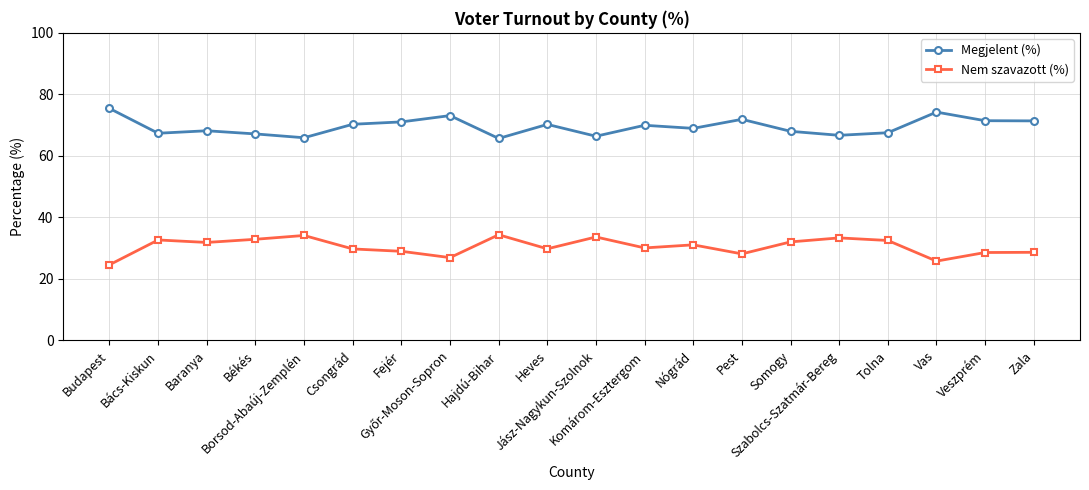

At which label does Nem szavazott (%) reach its minimum?

Budapest